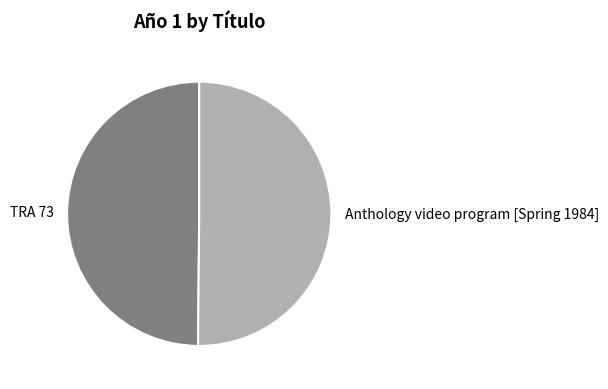

What is the ratio of the value at TRA 73 to the value at Anthology video program [Spring 1984]?

1.0